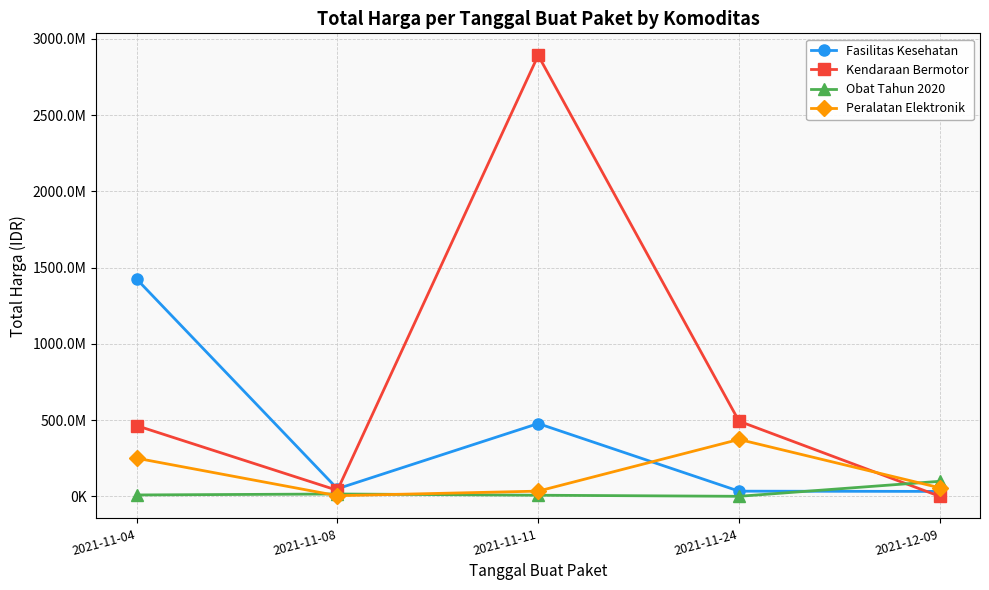

Does the chart have visible grid lines?

Yes